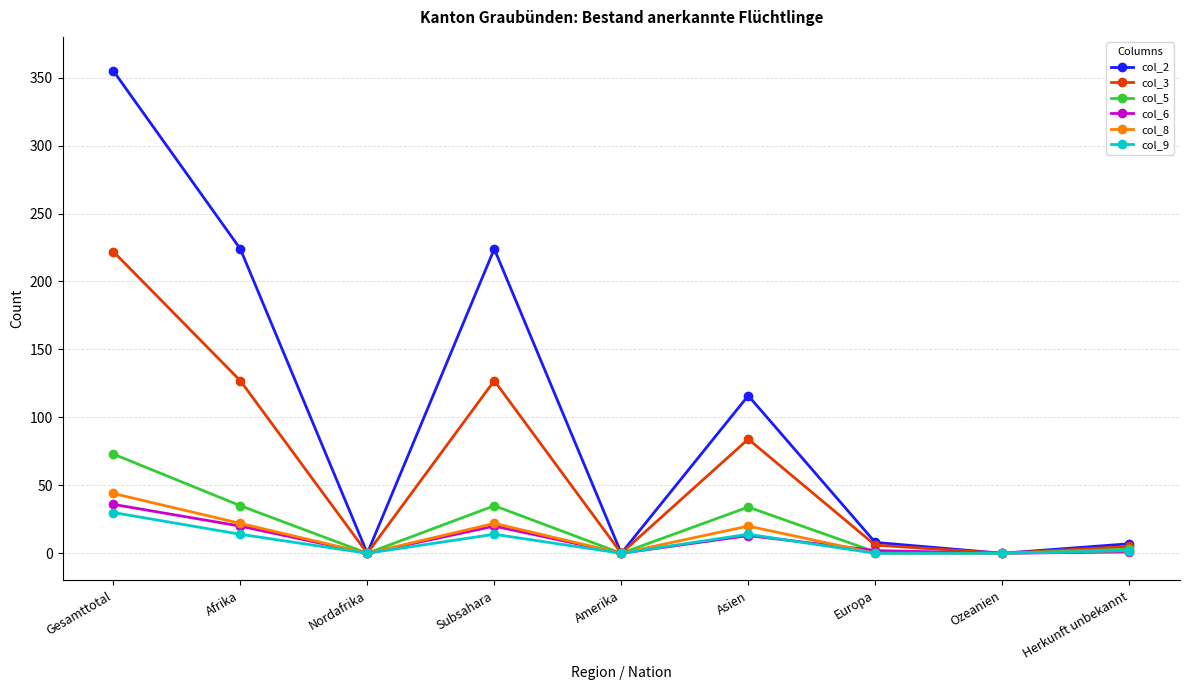

Count the number of data series in this chart.

6